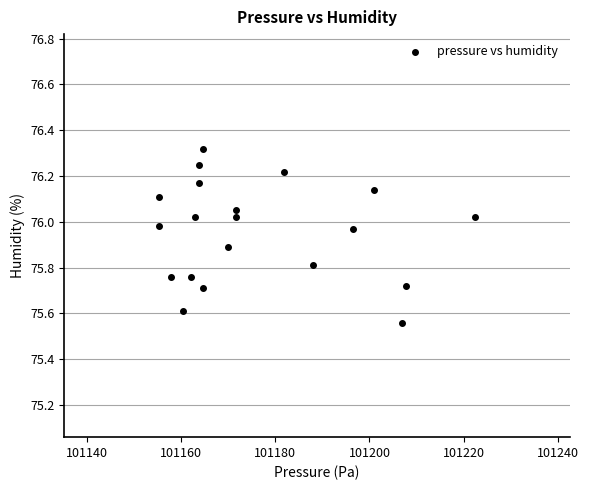

What is the range of X values (max minus min)?

67.2